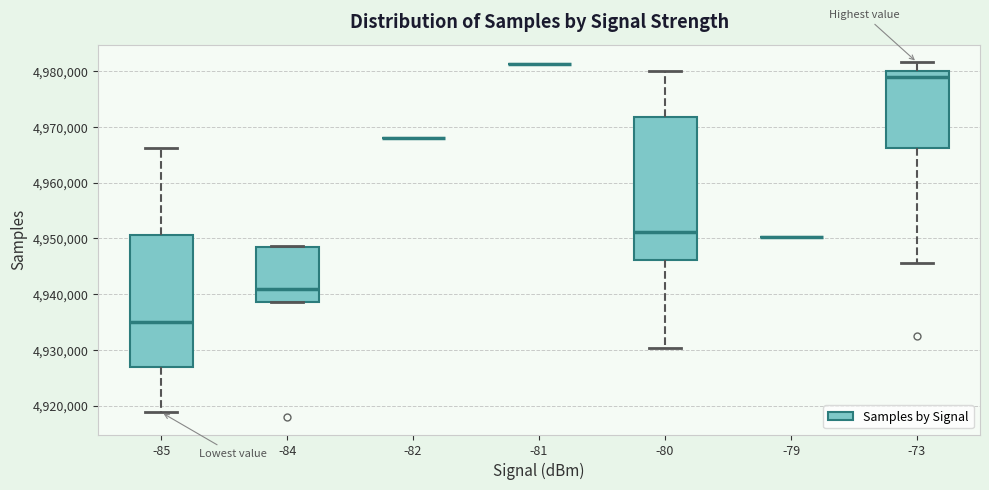

Reading left to right, transcribe this box plot: for each box, give where its median line is, the range the box spans, and where its two whiskers end, as read against the y-axis. The values are not printed on the chart, so give them approximately, as read against the axis.

-85: median 4935000, box 4927000 to 4951000, whiskers 4919000 to 4966000
-84: median 4941000, box 4939000 to 4949000, whiskers 4939000 to 4949000
-82: box collapsed to a line at 4968000, whiskers 4968000 to 4968000
-81: box collapsed to a line at 4981000, whiskers 4981000 to 4981000
-80: median 4951000, box 4946000 to 4972000, whiskers 4930000 to 4980000
-79: box collapsed to a line at 4950000, whiskers 4950000 to 4950000
-73: median 4979000, box 4966000 to 4980000, whiskers 4946000 to 4982000